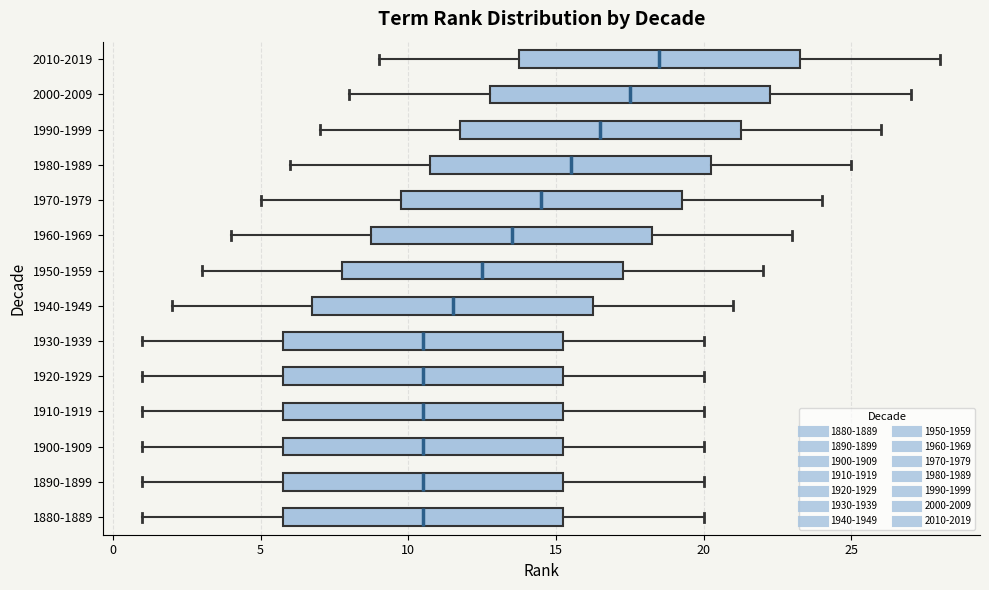

Reading bottom to top, read every box against the x-axis: the position of its median line, the range the box covers, and the ends of its whiskers. The values are not printed on the chart, so give them approximately, as read against the axis.

1880-1889: median 10.5, box 6.0 to 15.5, whiskers 1.0 to 20.0
1890-1899: median 10.5, box 6.0 to 15.5, whiskers 1.0 to 20.0
1900-1909: median 10.5, box 6.0 to 15.5, whiskers 1.0 to 20.0
1910-1919: median 10.5, box 6.0 to 15.5, whiskers 1.0 to 20.0
1920-1929: median 10.5, box 6.0 to 15.5, whiskers 1.0 to 20.0
1930-1939: median 10.5, box 6.0 to 15.5, whiskers 1.0 to 20.0
1940-1949: median 11.5, box 7.0 to 16.5, whiskers 2.0 to 21.0
1950-1959: median 12.5, box 8.0 to 17.5, whiskers 3.0 to 22.0
1960-1969: median 13.5, box 9.0 to 18.5, whiskers 4.0 to 23.0
1970-1979: median 14.5, box 10.0 to 19.5, whiskers 5.0 to 24.0
1980-1989: median 15.5, box 11.0 to 20.5, whiskers 6.0 to 25.0
1990-1999: median 16.5, box 12.0 to 21.5, whiskers 7.0 to 26.0
2000-2009: median 17.5, box 13.0 to 22.5, whiskers 8.0 to 27.0
2010-2019: median 18.5, box 14.0 to 23.5, whiskers 9.0 to 28.0